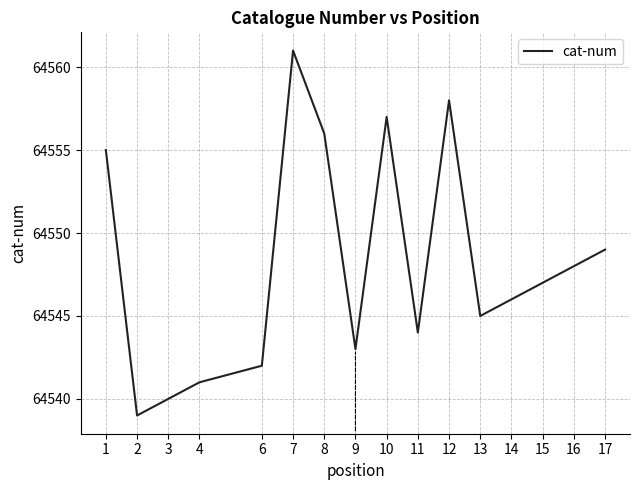

How many interior local valleys (lower than both neighbors) does the data have?

4